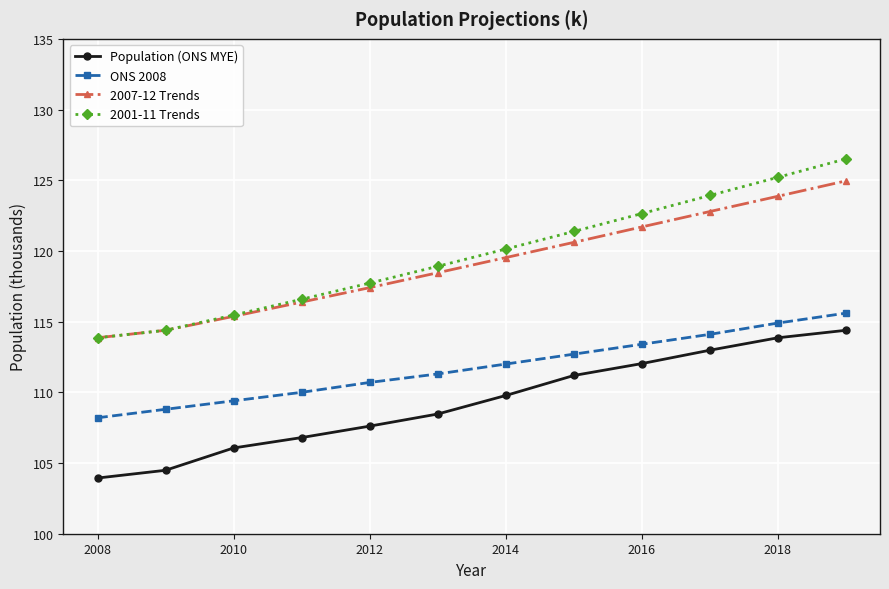

What is the average value of the Population (ONS MYE) series?

109.3